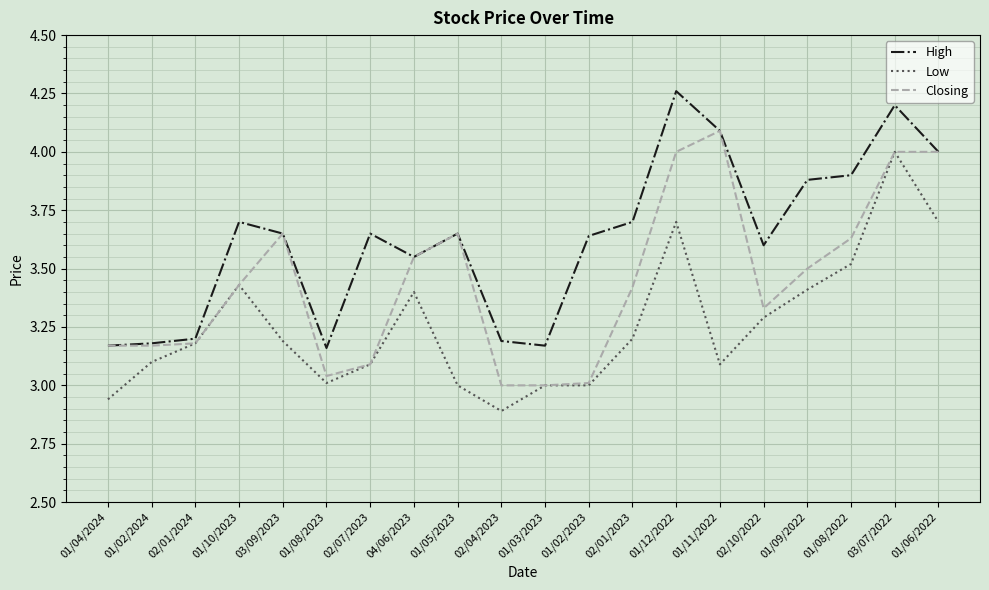

The value of Closing at 01/02/2023 is 3.0. True or false?

True